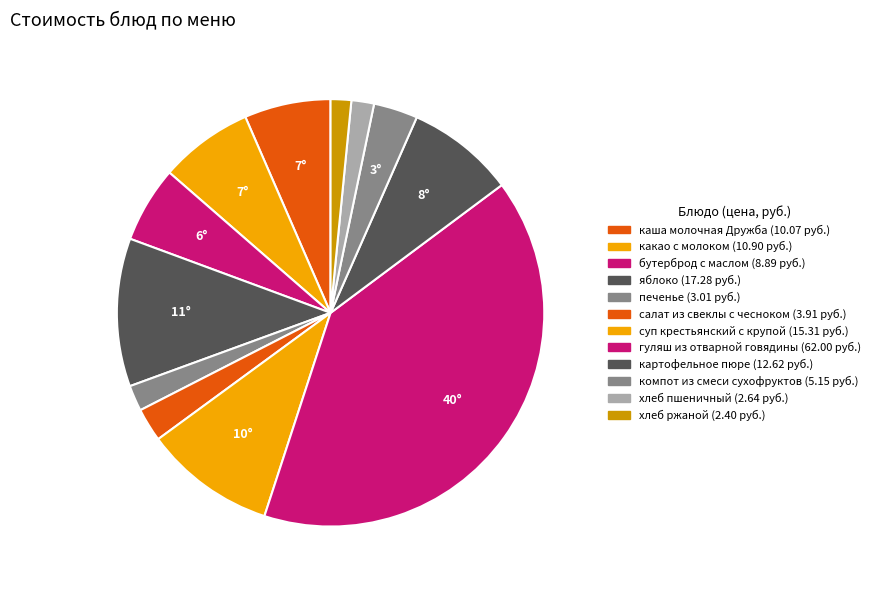

How much of the chart is everything except гуляш из отварной говядины?

59.8%